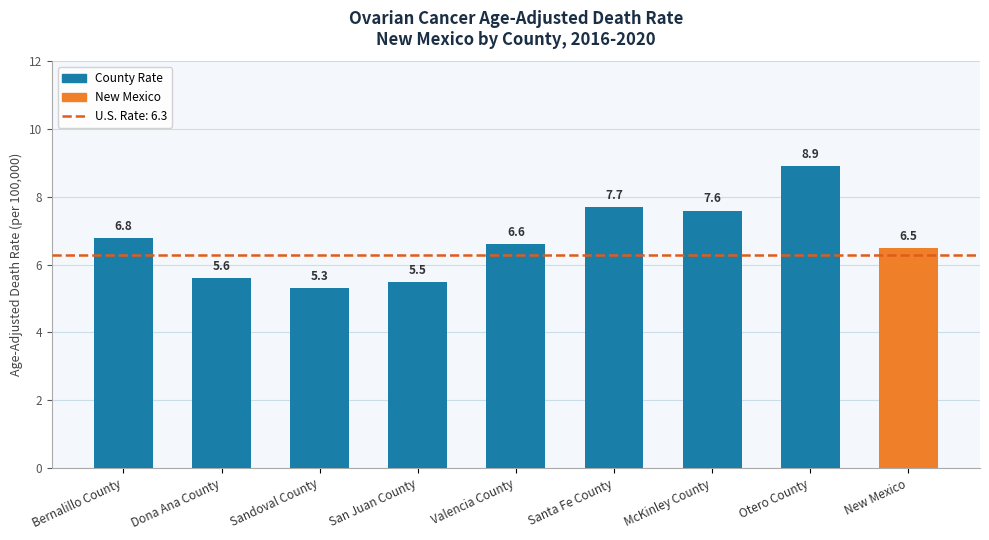

List the labels in order of value, largest first.

Otero County, Santa Fe County, McKinley County, Bernalillo County, Valencia County, New Mexico, Dona Ana County, San Juan County, Sandoval County